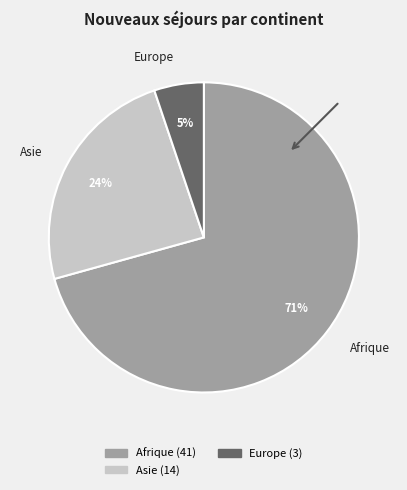

True or false: Europe accounts for 16% of the total.

False